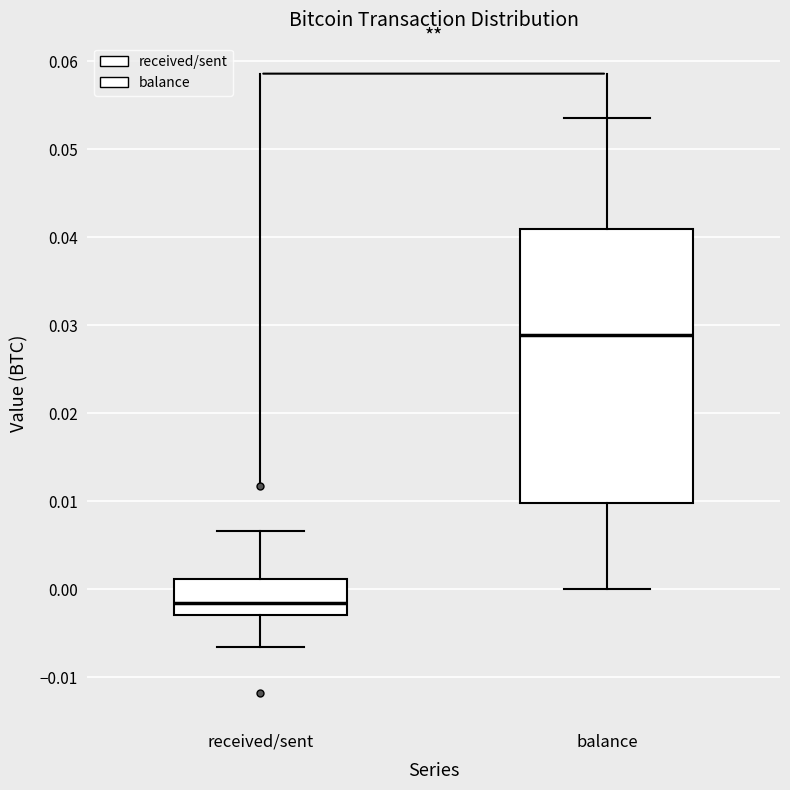

Where does the upper whisker of the box for received/sent end on the y-axis? The values are not printed on the chart, so give them approximately, as read against the axis.

0.007